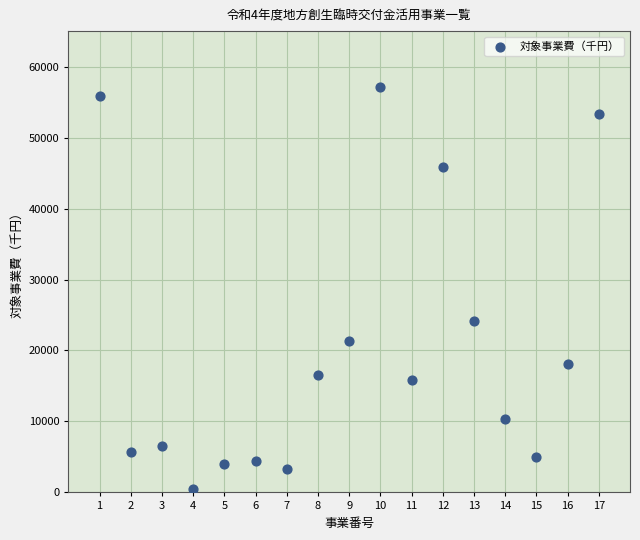

What is the range of Y values (max minus min)?

56648